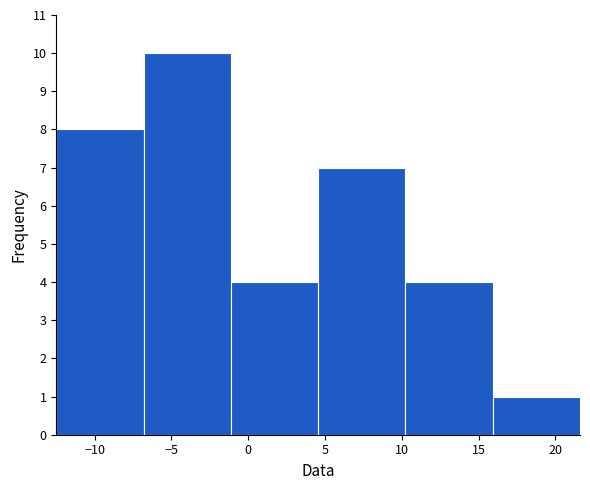

Reading left to right, transcribe this chart: for each bar, give the range it covers on the x-axis and its height. Neither the bar edges nor the heights are printed on the chart, so give them approximately, as read against the axes.

-12.5 to -7.0: 8
-7.0 to -1.0: 10
-1.0 to 4.5: 4
4.5 to 10.0: 7
10.0 to 16.0: 4
16.0 to 21.5: 1